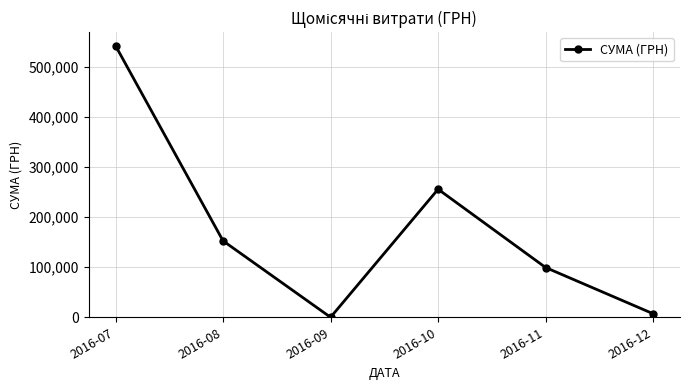

At which category does the chart reach its peak across all series?

2016-07